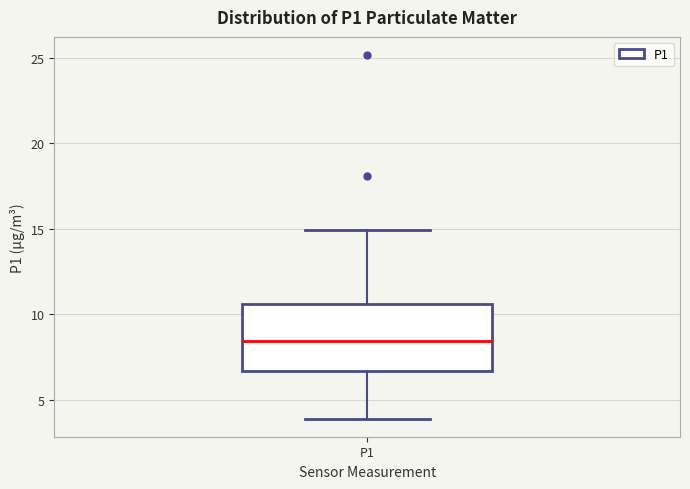

Read this box plot against the y-axis: the position of the median line, the range covered by the box, and the ends of both whiskers. The values are not printed on the chart, so give them approximately, as read against the axis.

median 8.5, box 6.5 to 10.5, whiskers 4.0 to 15.0